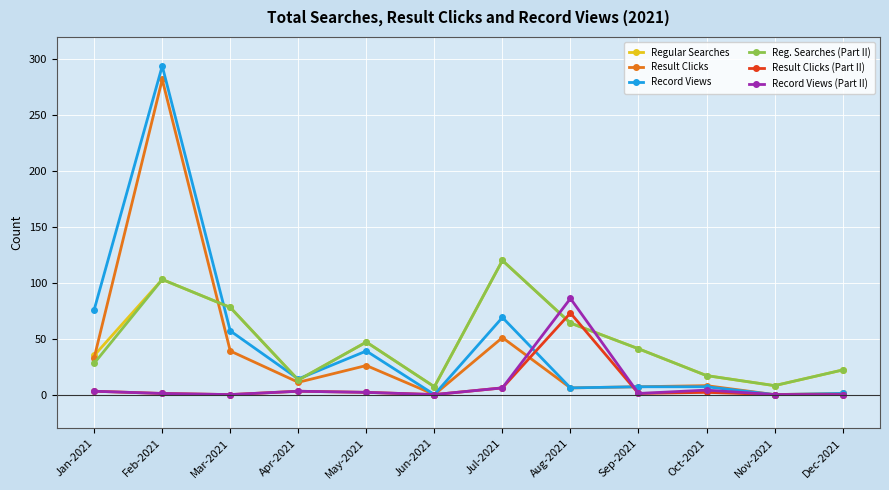

At how many categories does at least one series exceed 184?

1